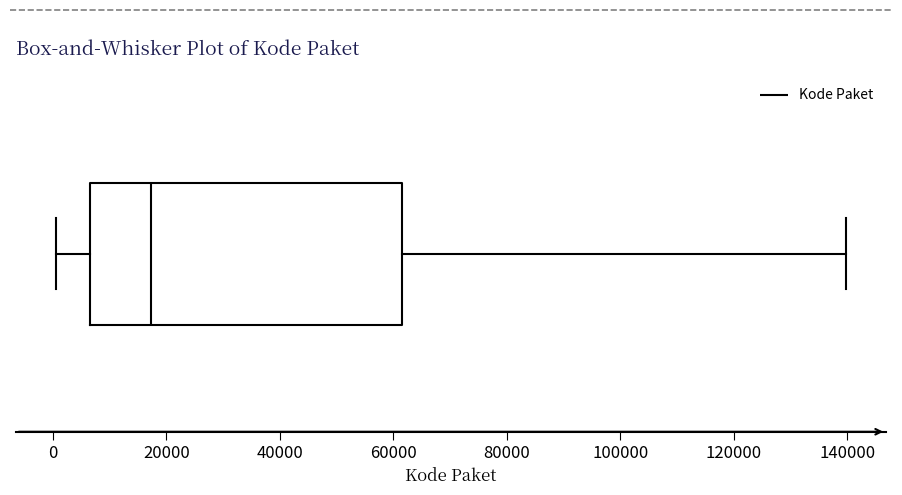

Where is the right edge of the box on the x-axis? The values are not printed on the chart, so give them approximately, as read against the axis.

62000